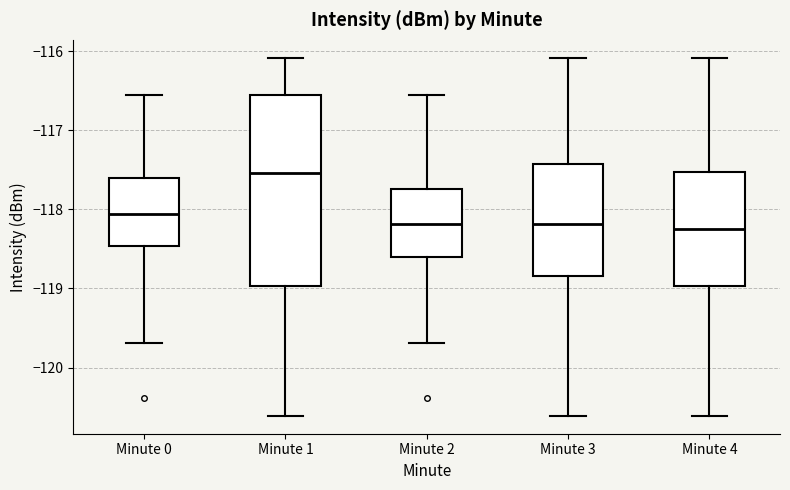

Reading left to right, transcribe this box plot: for each box, give where its median line is, the range the box spans, and where its two whiskers end, as read against the y-axis. The values are not printed on the chart, so give them approximately, as read against the axis.

Minute 0: median -118.1, box -118.5 to -117.6, whiskers -119.7 to -116.6
Minute 1: median -117.5, box -119.0 to -116.6, whiskers -120.6 to -116.1
Minute 2: median -118.2, box -118.6 to -117.7, whiskers -119.7 to -116.6
Minute 3: median -118.2, box -118.8 to -117.4, whiskers -120.6 to -116.1
Minute 4: median -118.3, box -119.0 to -117.5, whiskers -120.6 to -116.1